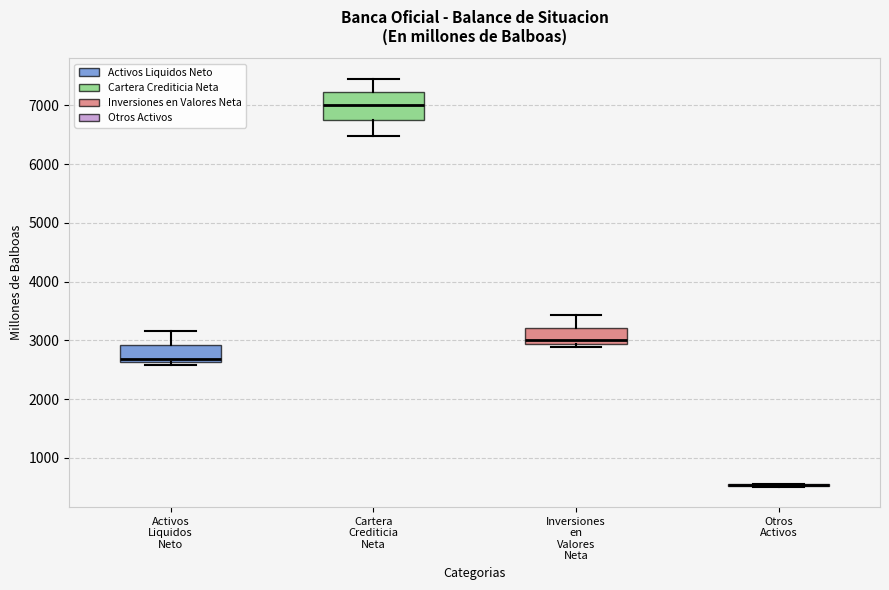

Where is the lower edge of the box for Activos Liquidos Neto on the y-axis? The values are not printed on the chart, so give them approximately, as read against the axis.

2600